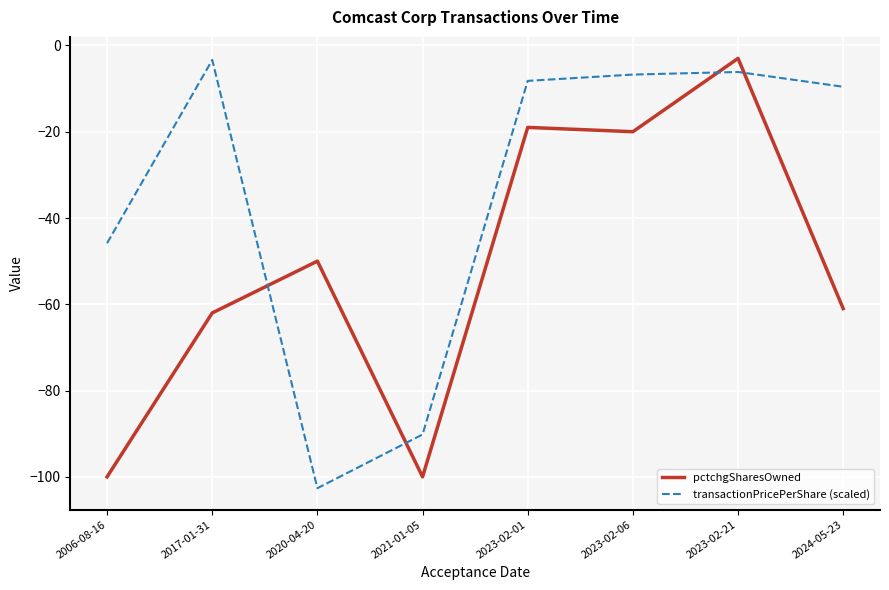

What is the average value of the transactionPricePerShare (scaled) series?

-34.1